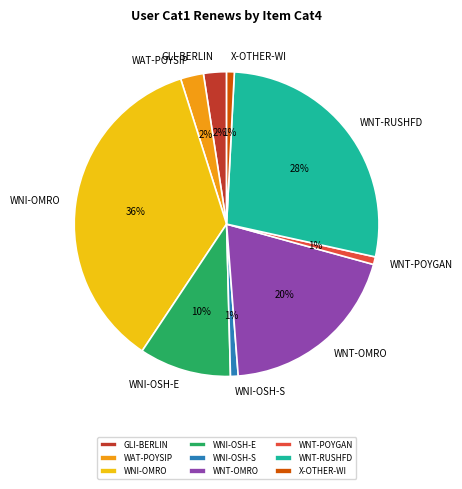

How many segments does this pie chart have?

9